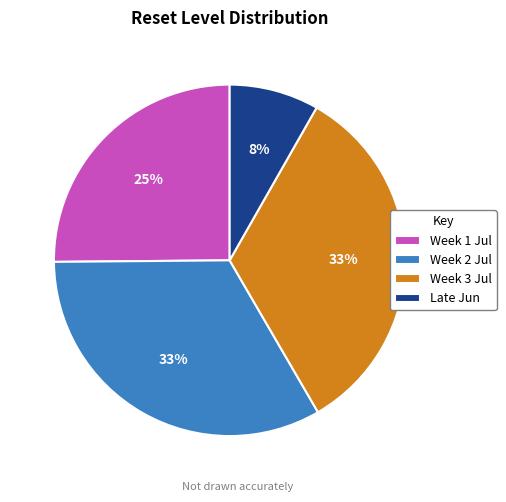

Do Week 1 Jul and Week 3 Jul together represent more than half of the pie?

Yes